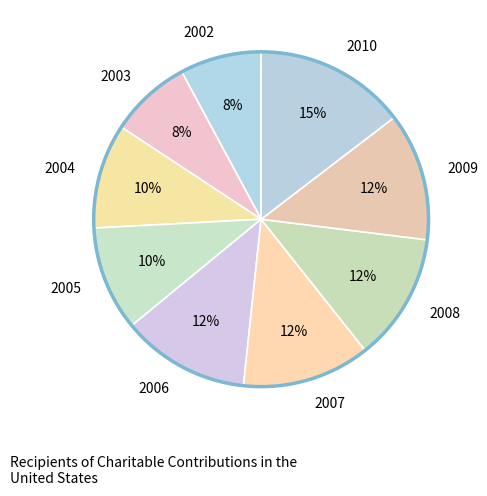

Is 2006 the majority of the pie?

No